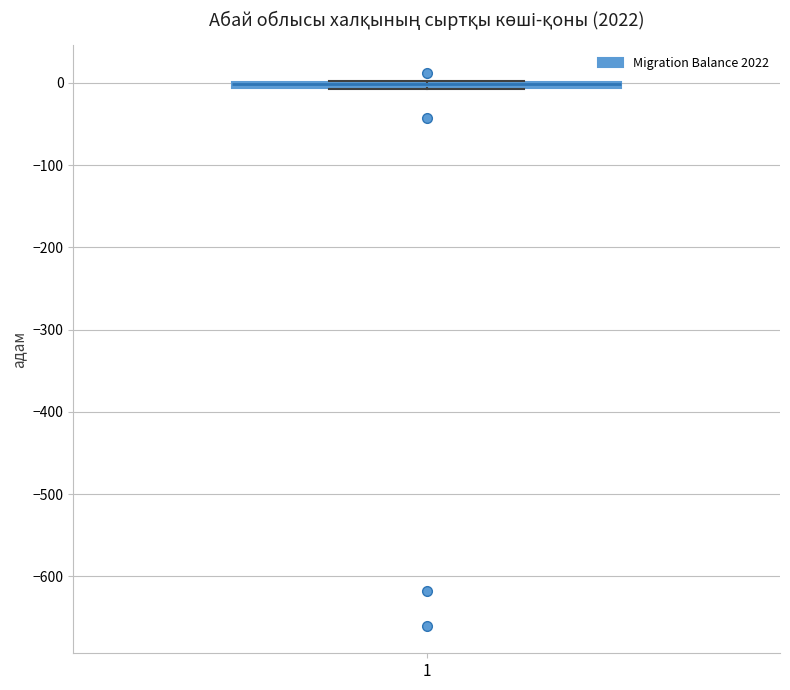

Where is the upper edge of the box at x = 1 on the y-axis? The values are not printed on the chart, so give them approximately, as read against the axis.

0